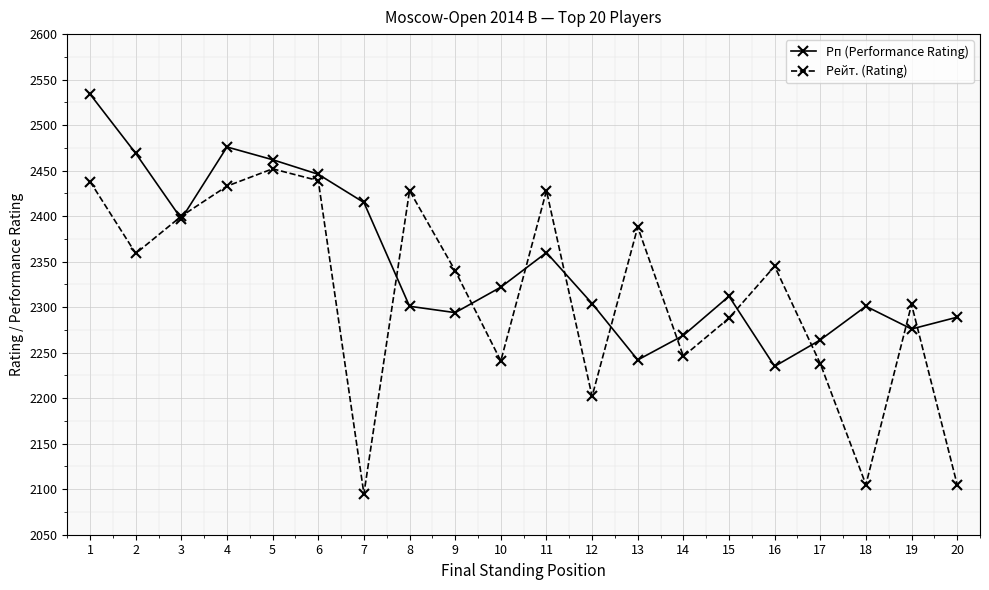

List the series in order of their peak value, highest first.

Рп (Performance Rating), Рейт. (Rating)